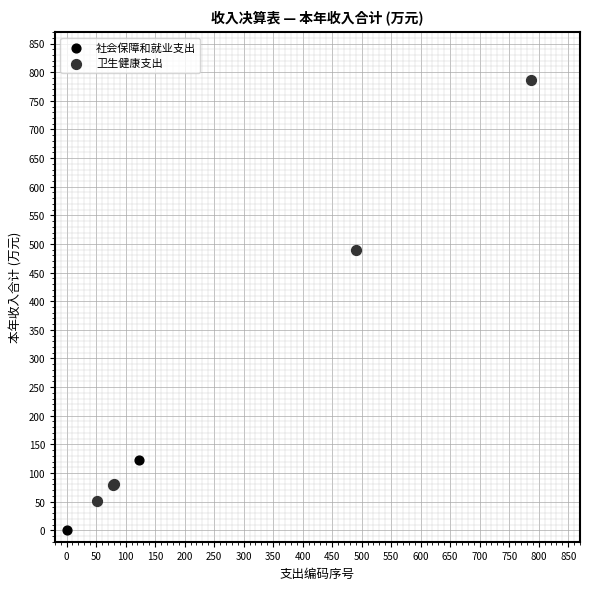

What are all the series names shown in the legend?

社会保障和就业支出, 卫生健康支出